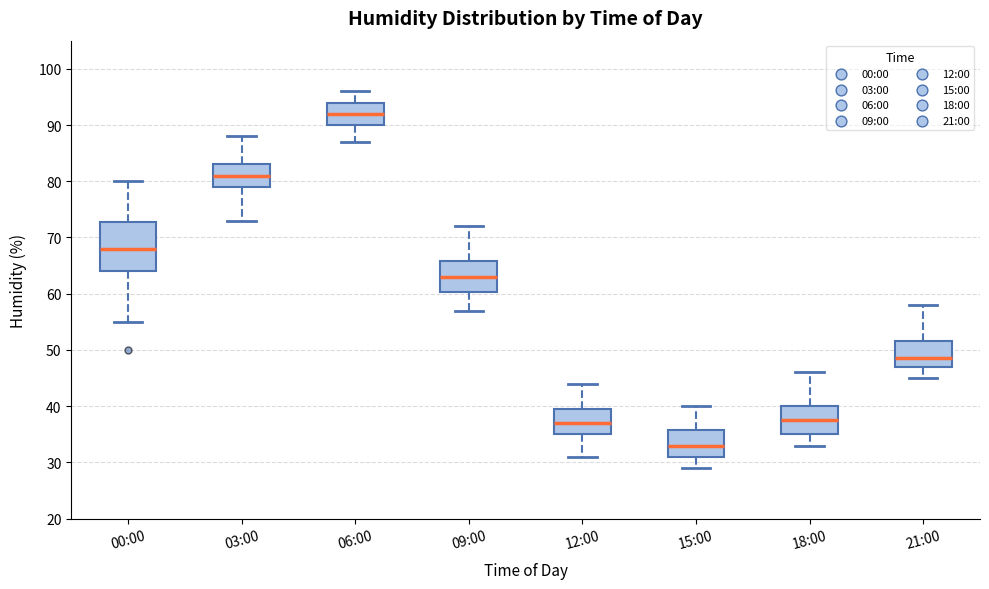

Where does the lower whisker of the box for 03:00 end on the y-axis? The values are not printed on the chart, so give them approximately, as read against the axis.

73